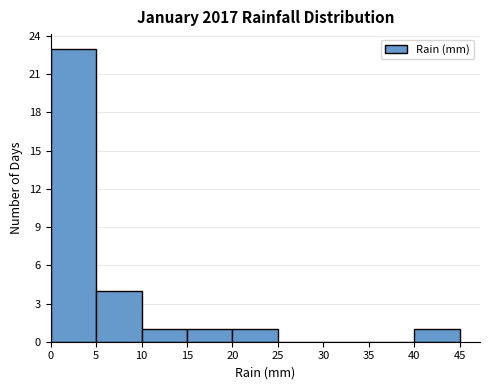

How tall is the bar that spans 20 to 25 on the x-axis? The values are not printed on the chart, so give them approximately, as read against the axis.

1